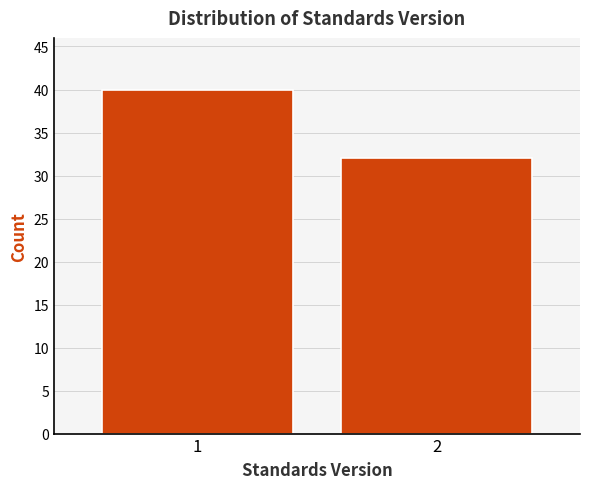

Reading left to right, list all the values displayed in this chart.

1=40	2=32